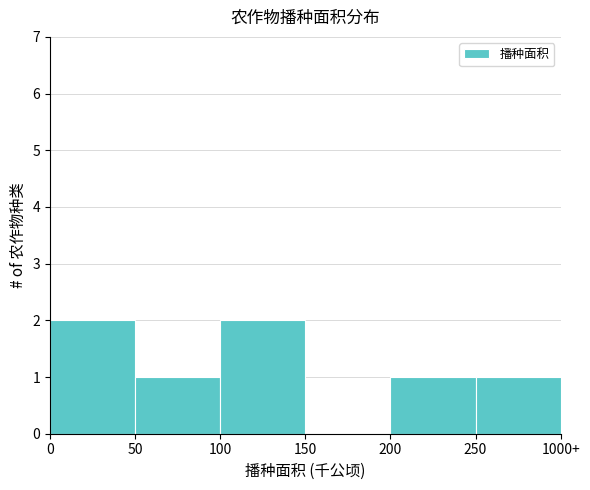

Reading left to right, extract all data points from this chart.

0=2	50=1	100=2	150=0	200=1	250=1